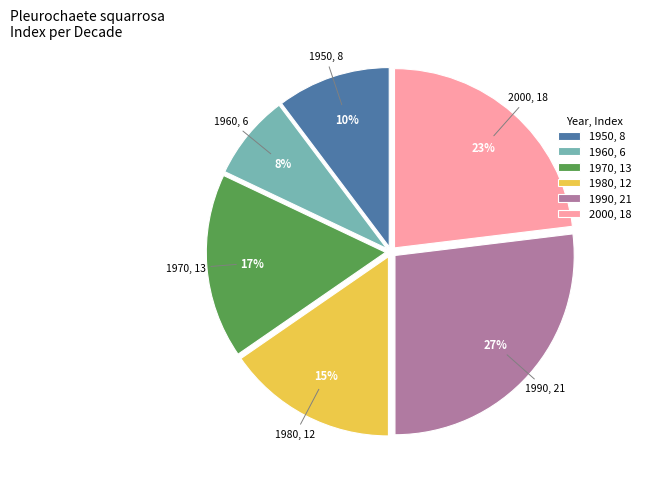

Which category has the biggest portion of the pie?

1990